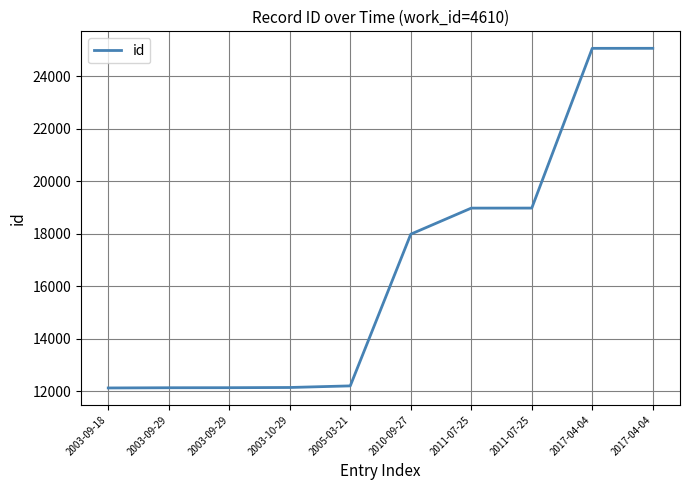

How many series are shown in this chart?

1